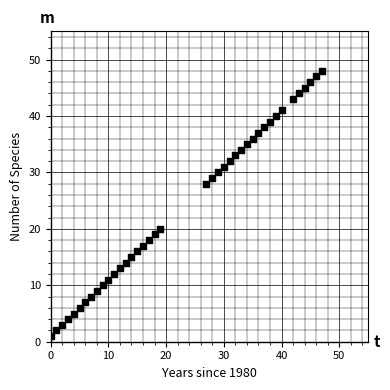

What is the range of X values (max minus min)?

47